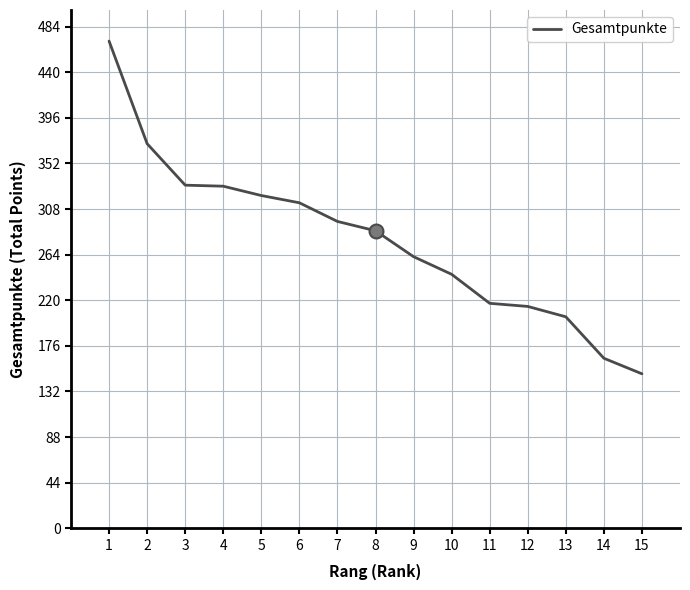

What is the difference between the maximum and minimum values?

321